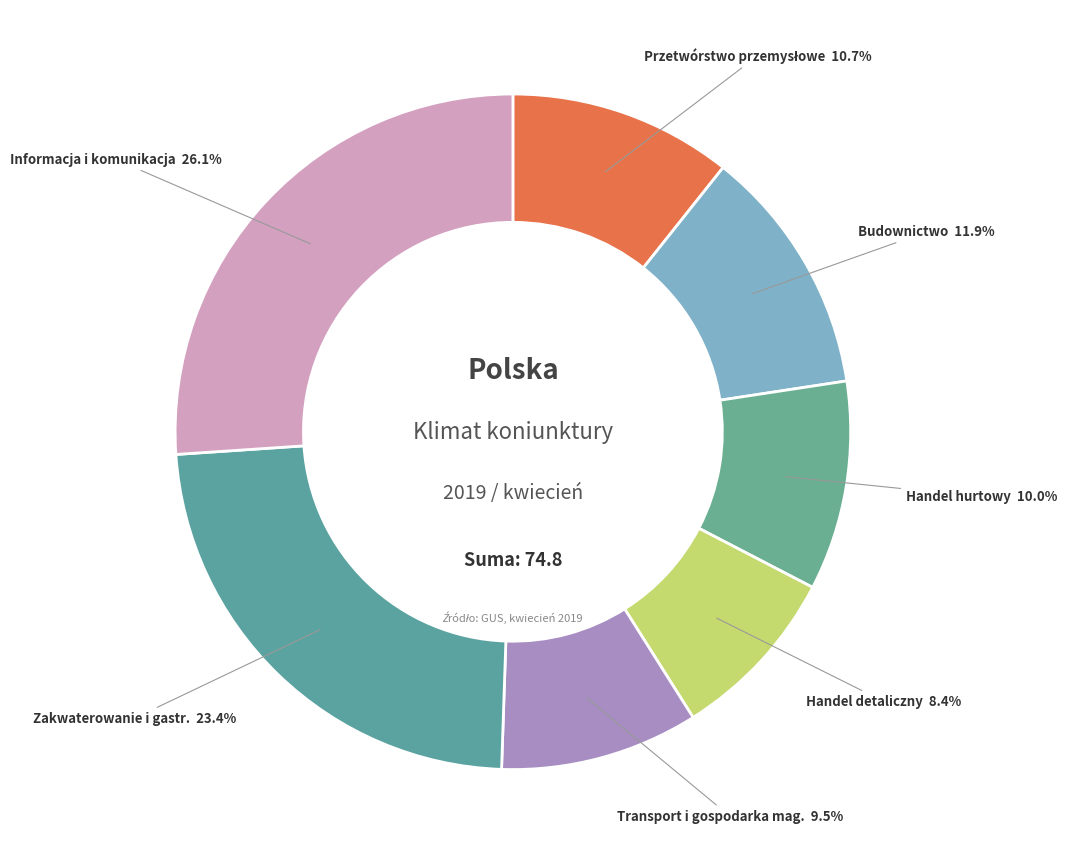

How many slices are in this pie chart?

7